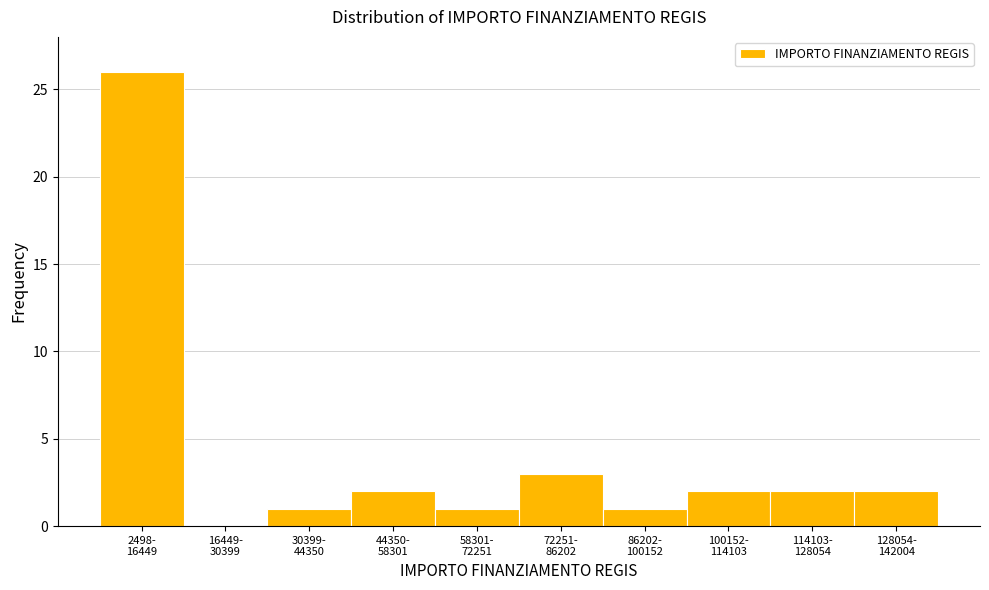

What is the sum of all values?

40